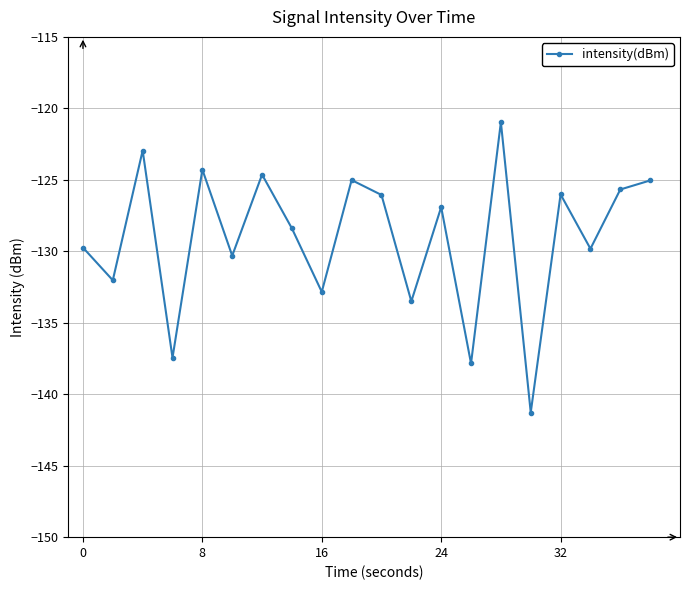

How many interior local valleys (lower than both neighbors) does the data have?

8